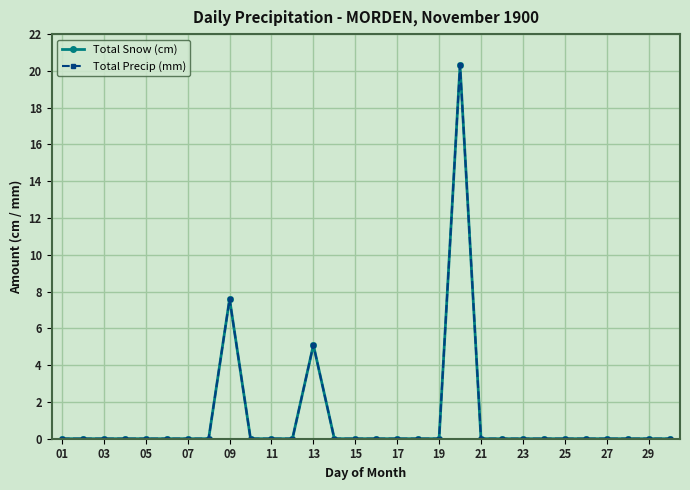

Is this an area chart (filled region under the line)?

No